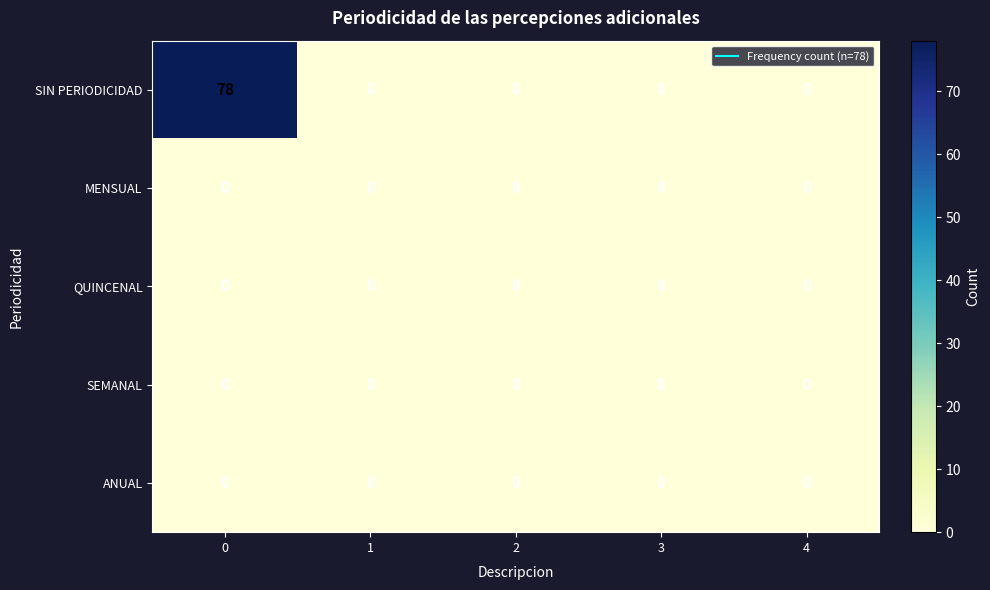

Is it true that ANUAL equals 0 at 1?

True